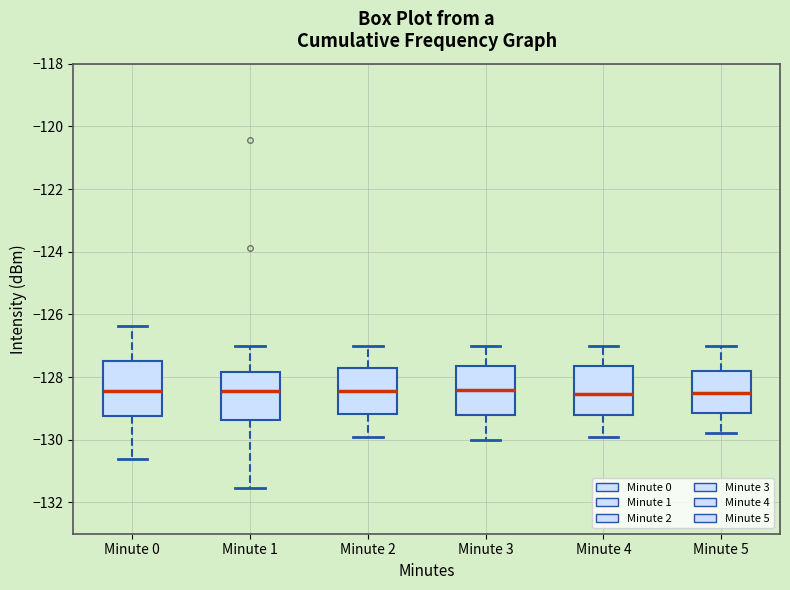

Reading left to right, transcribe this box plot: for each box, give where its median line is, the range the box spans, and where its two whiskers end, as read against the y-axis. The values are not printed on the chart, so give them approximately, as read against the axis.

Minute 0: median -128.4, box -129.2 to -127.4, whiskers -130.6 to -126.4
Minute 1: median -128.4, box -129.4 to -127.8, whiskers -131.6 to -127.0
Minute 2: median -128.4, box -129.2 to -127.8, whiskers -129.8 to -127.0
Minute 3: median -128.4, box -129.2 to -127.6, whiskers -130.0 to -127.0
Minute 4: median -128.6, box -129.2 to -127.6, whiskers -129.8 to -127.0
Minute 5: median -128.4, box -129.2 to -127.8, whiskers -129.8 to -127.0